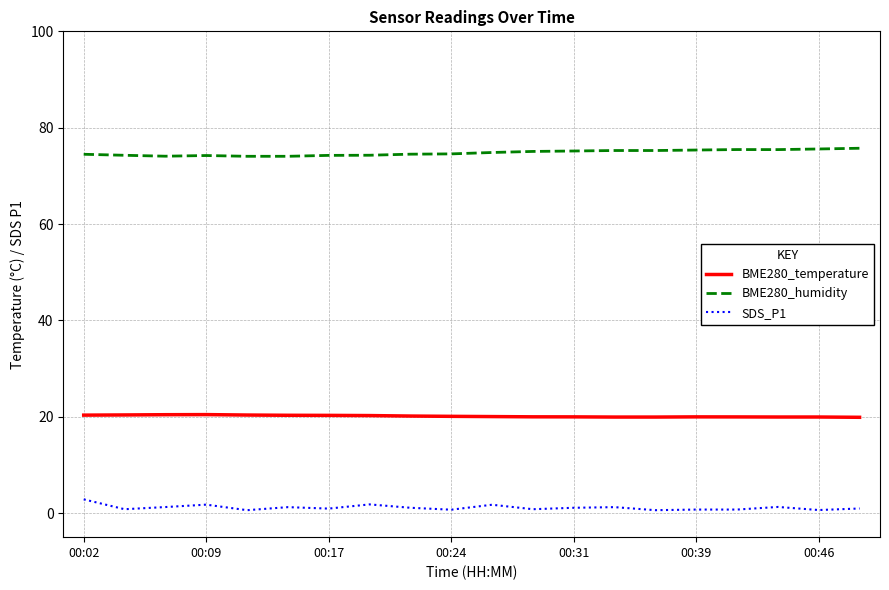

True or false: BME280_temperature and SDS_P1 intersect in this chart.

False